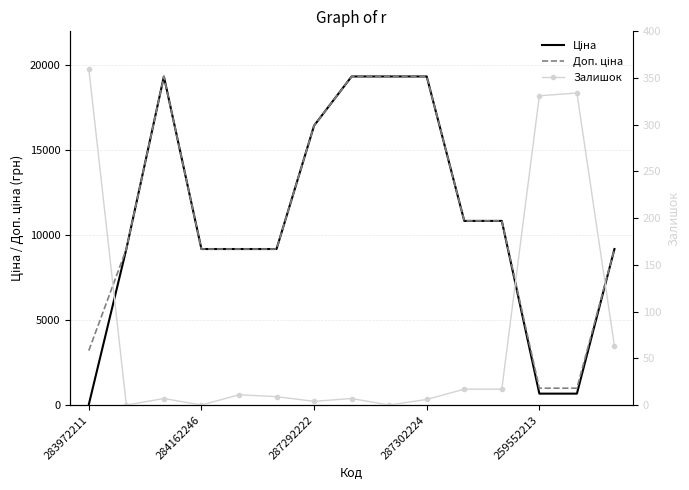

How many series are shown in this chart?

3